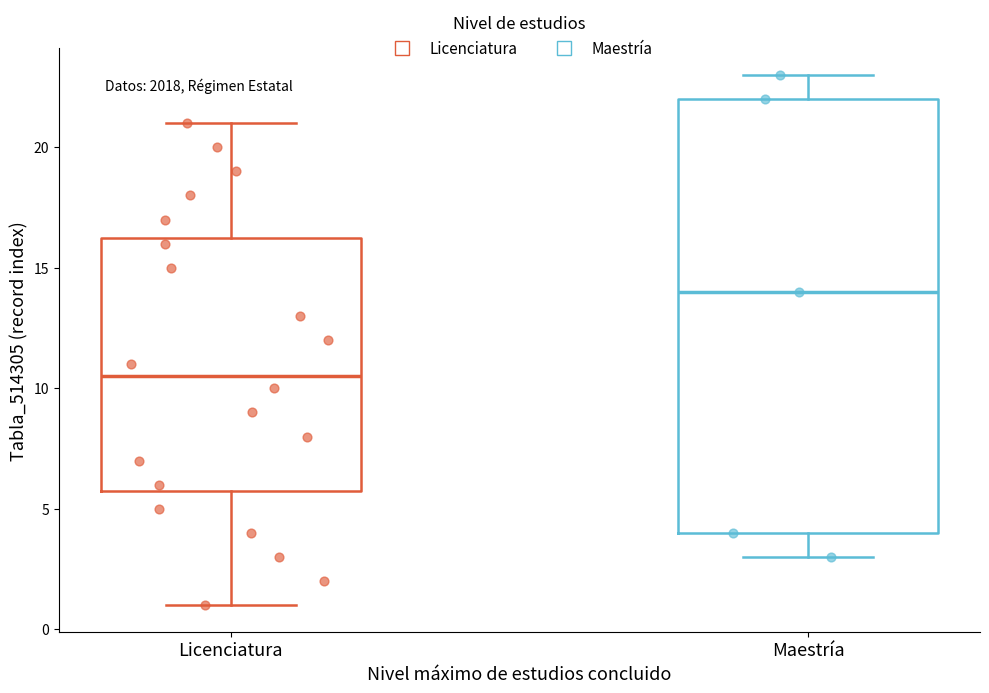

Which box is the tallest, from its lower edge to its upper edge?

Maestría